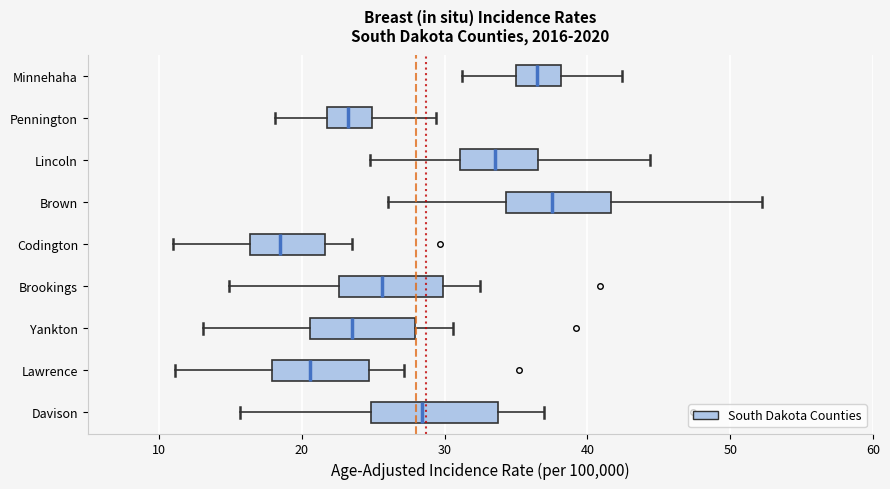

Where does the left whisker of the box for Brookings end on the x-axis? The values are not printed on the chart, so give them approximately, as read against the axis.

15